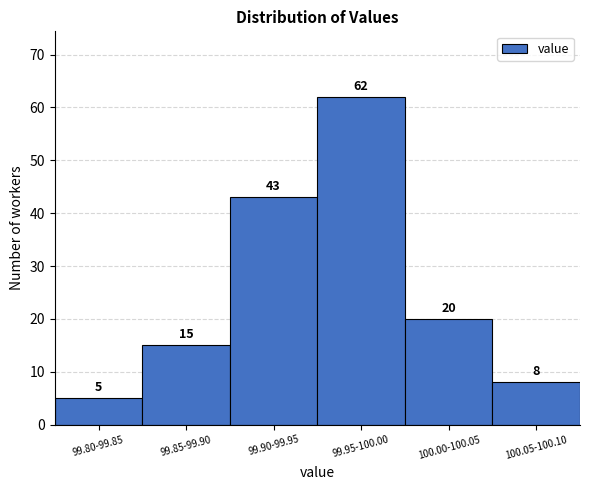

Reading left to right, what are all the values shown in this chart?

99.80-99.85=5	99.85-99.90=15	99.90-99.95=43	99.95-100.00=62	100.00-100.05=20	100.05-100.10=8